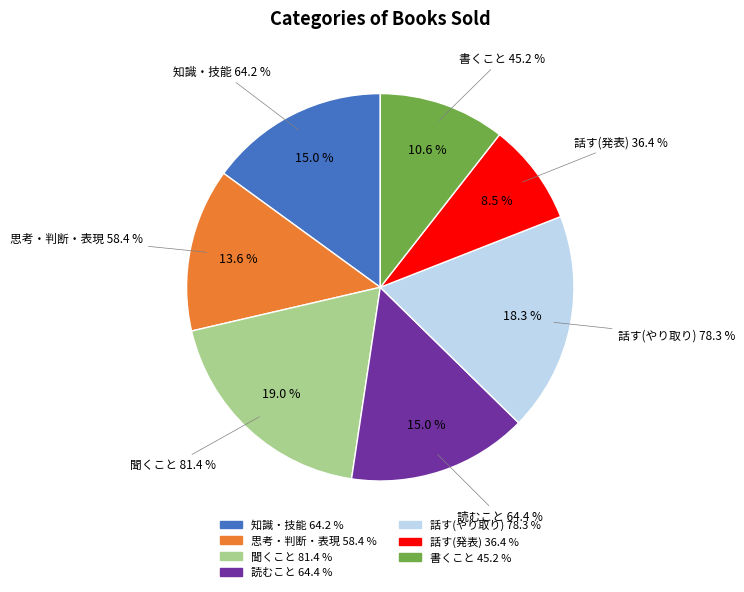

Which category has the smallest portion of the pie?

話す(発表)